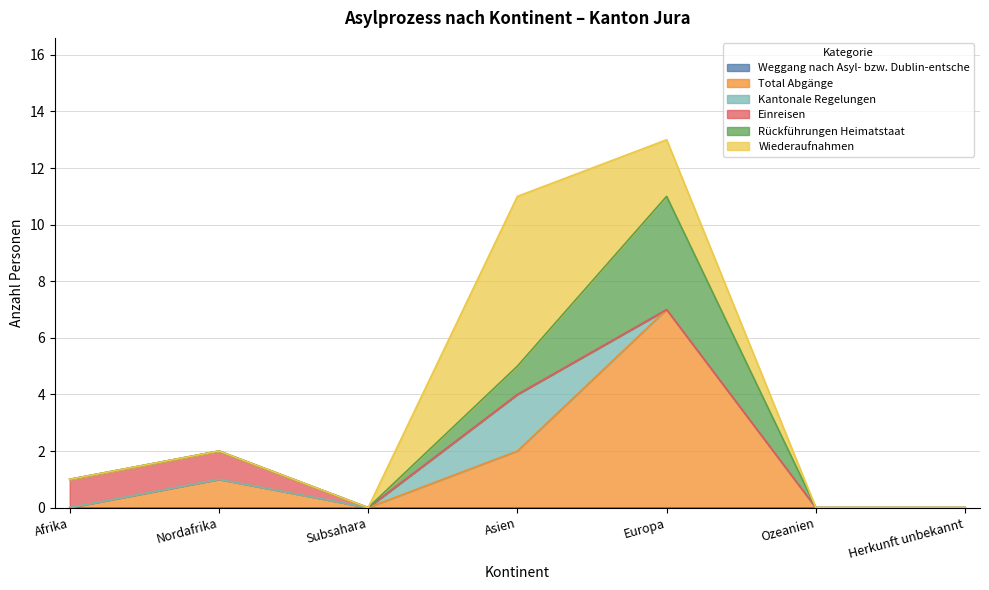

What position from the right is Subsahara?

5